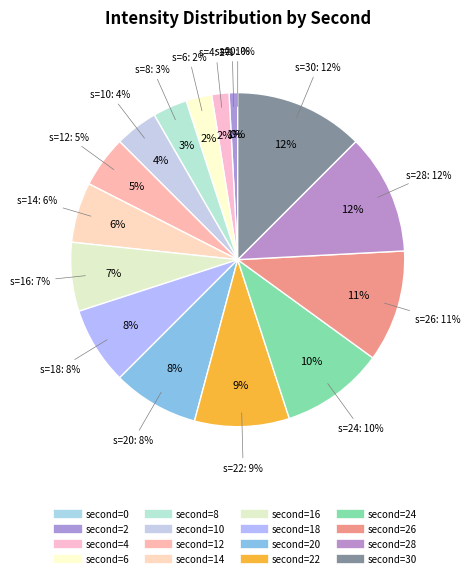

The 18 slice represents 8% of the pie. True or false?

True